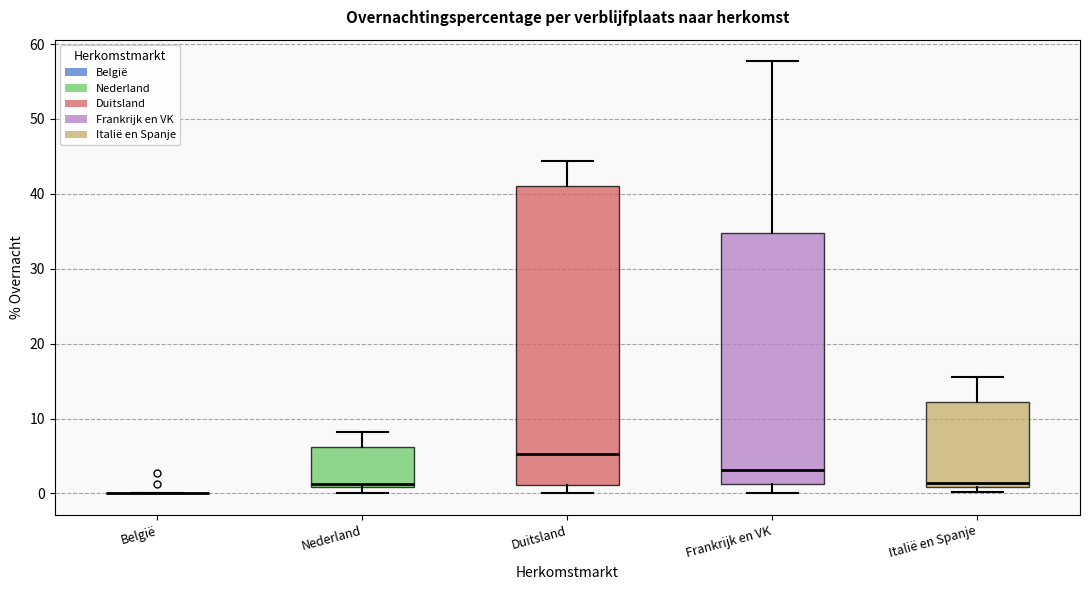

Which box is the tallest, from its lower edge to its upper edge?

Duitsland